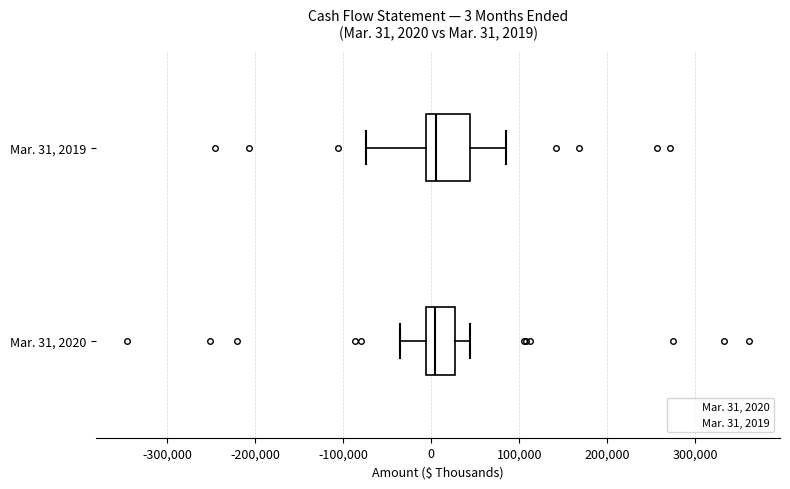

Which box is the widest, from its left edge to its right edge?

Mar. 31, 2019